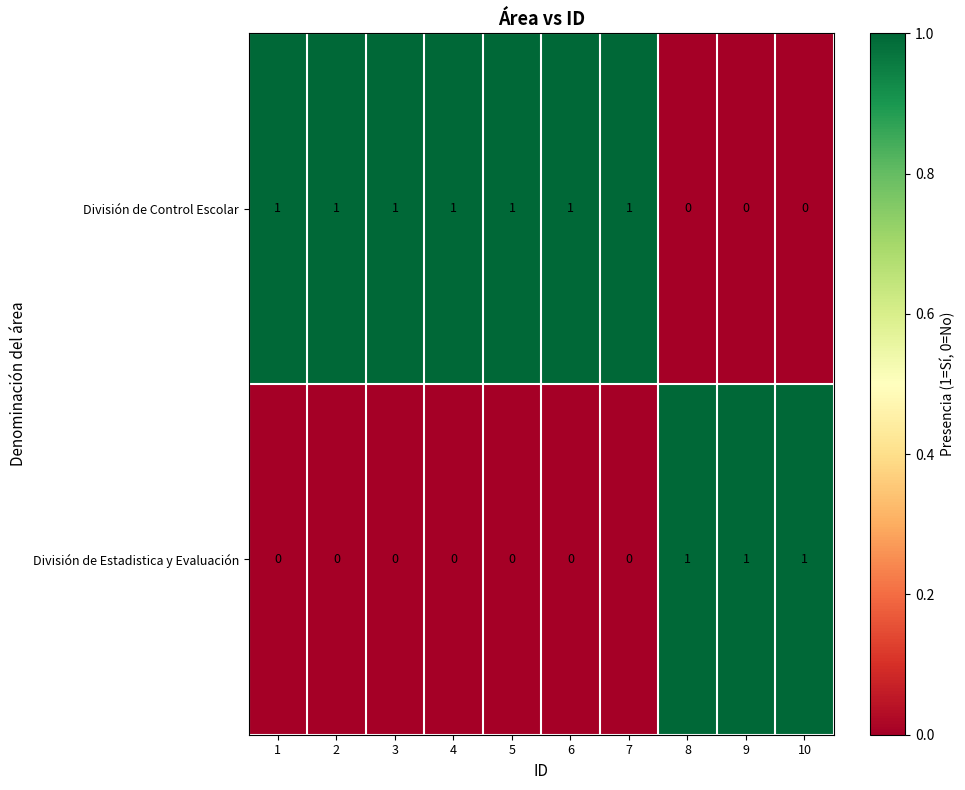

Is it true that División de Control Escolar equals 0 at 1?

False